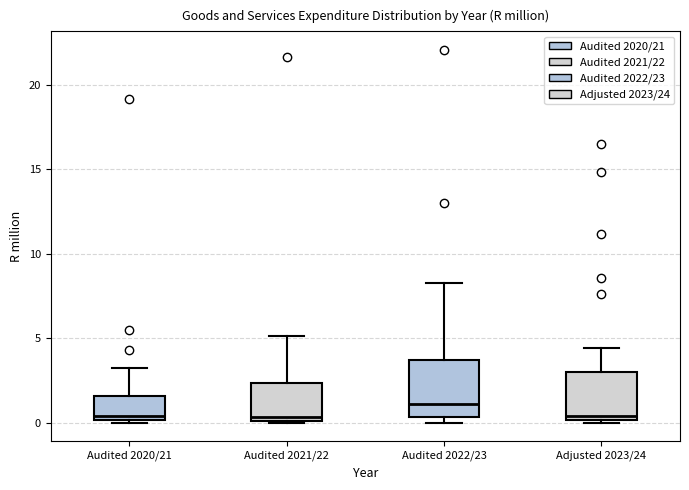

Where does the median line of the box for Audited 2022/23 sit on the y-axis? The values are not printed on the chart, so give them approximately, as read against the axis.

1.0